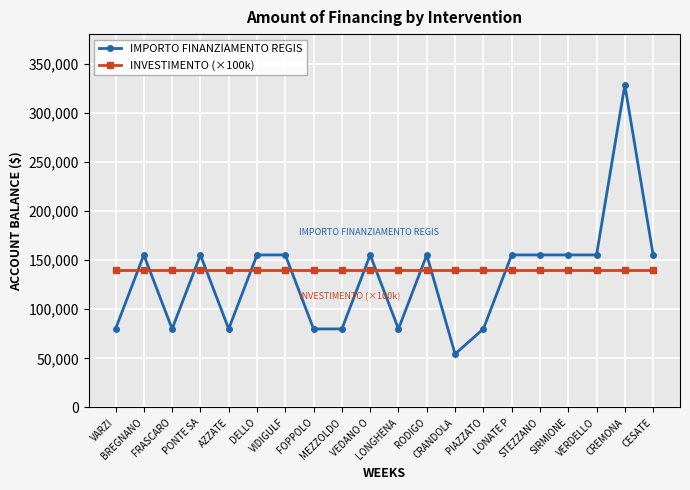

What is the spread (max minus min) of values at VERDELLO?

15234